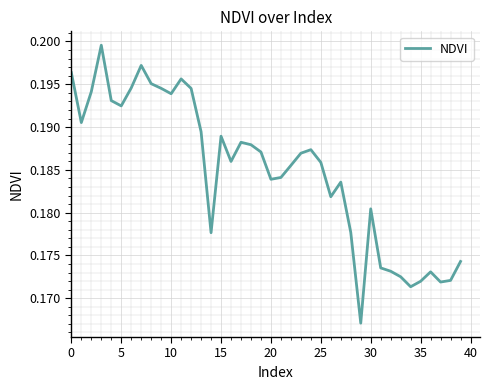

Is this an area chart (filled region under the line)?

No